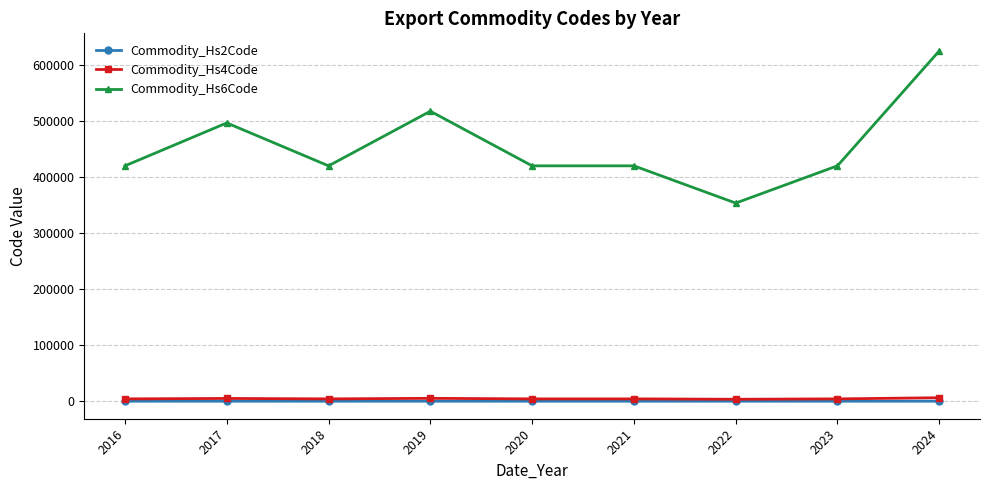

What is the sum of the Commodity_Hs4Code values at 2019 and 2017?

10146.4